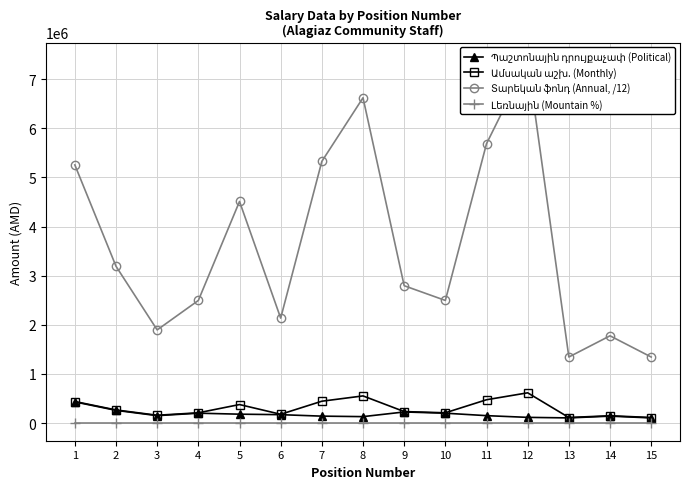

Rank the series at 8 from lowest to highest value.

Լեռնային (Mountain %), Պաշտոնային դրույքաչափ (Political), Ամսական աշխ. (Monthly), Տարեկան ֆոնդ (Annual, /12)